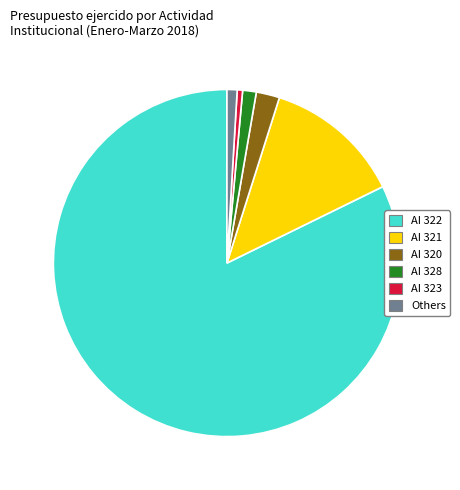

Do AI 328 and AI 321 together represent more than half of the pie?

No